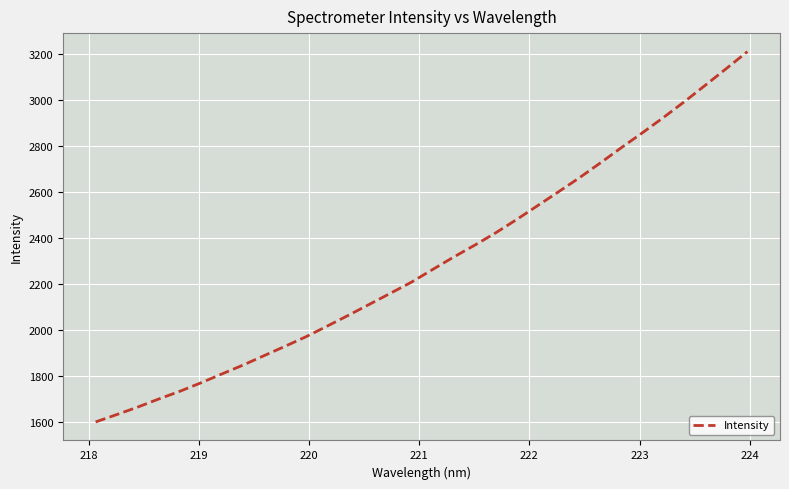

What is the difference between the maximum and minimum values?

1611.3